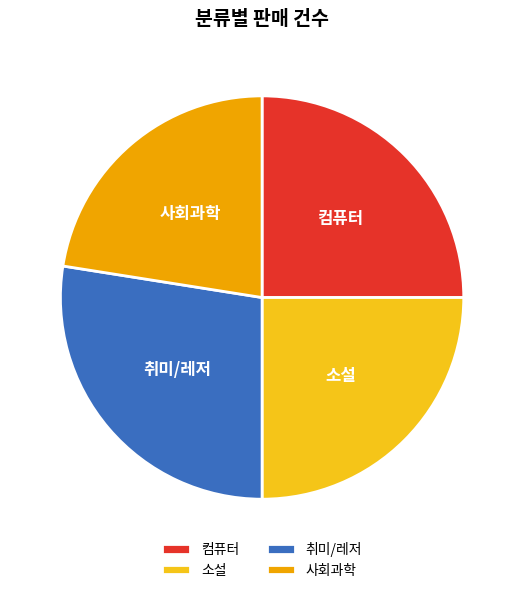

How many segments does this pie chart have?

4